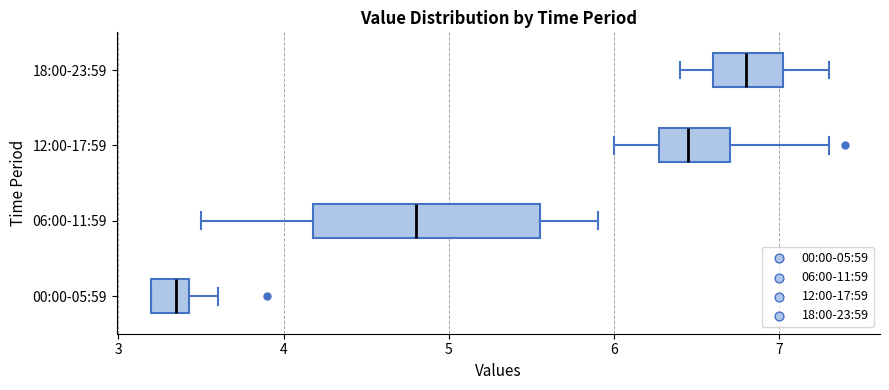

Reading bottom to top, read every box against the x-axis: the position of its median line, the range the box covers, and the ends of its whiskers. The values are not printed on the chart, so give them approximately, as read against the axis.

00:00-05:59: median 3.4 (just left of the box's right edge), box 3.2 to 3.4, whiskers 3.2 to 3.6
06:00-11:59: median 4.8, box 4.2 to 5.6, whiskers 3.5 to 5.9
12:00-17:59: median 6.5, box 6.3 to 6.7, whiskers 6.0 to 7.3
18:00-23:59: median 6.8, box 6.6 to 7.0, whiskers 6.4 to 7.3